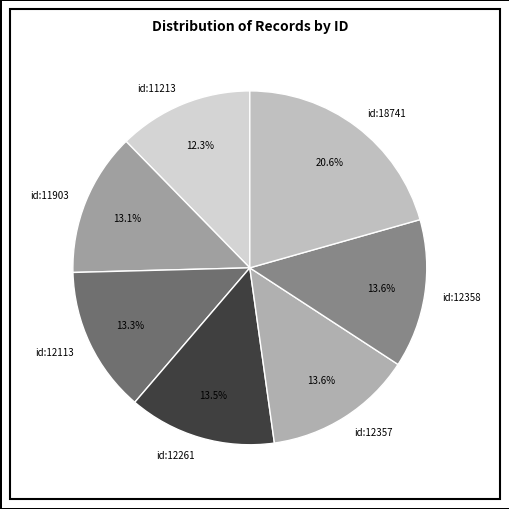

What percentage is NOT represented by id:11213?

87.7%